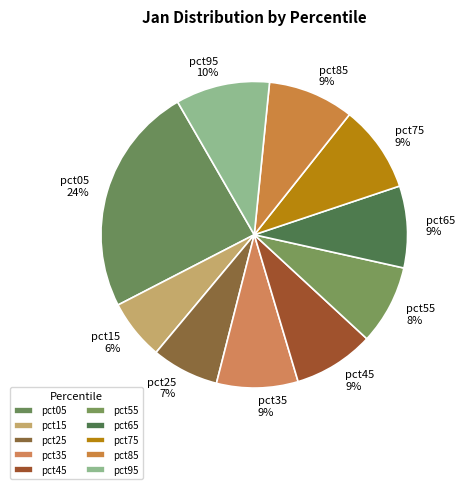

Does pct75 represent more than half of the total?

No